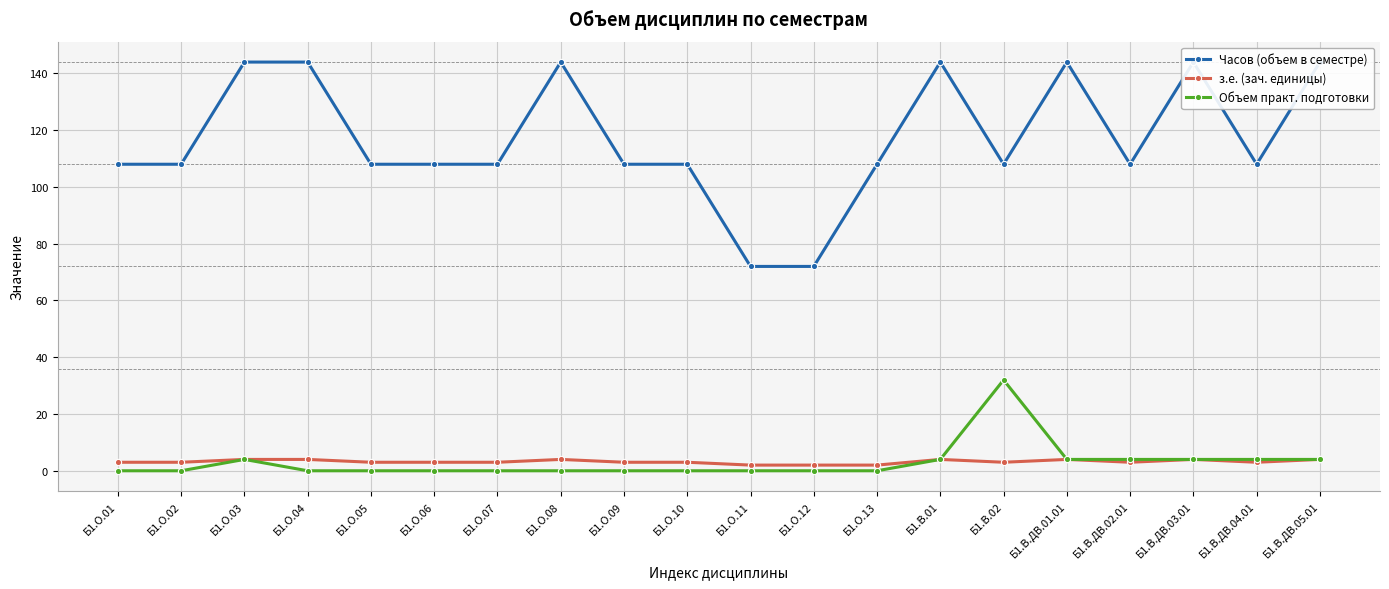

Rank the series by their maximum value, from lowest to highest.

з.е. (зач. единицы), Объем практ. подготовки, Часов (объем в семестре)